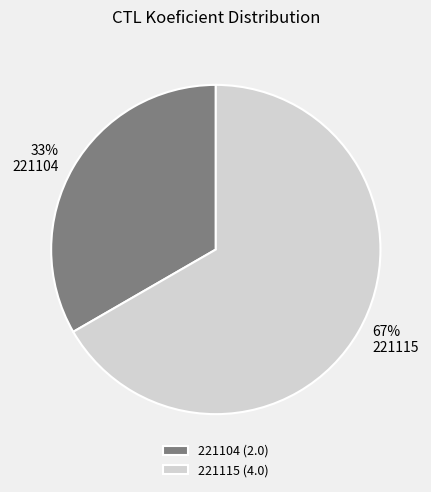

Which category has the biggest portion of the pie?

221115